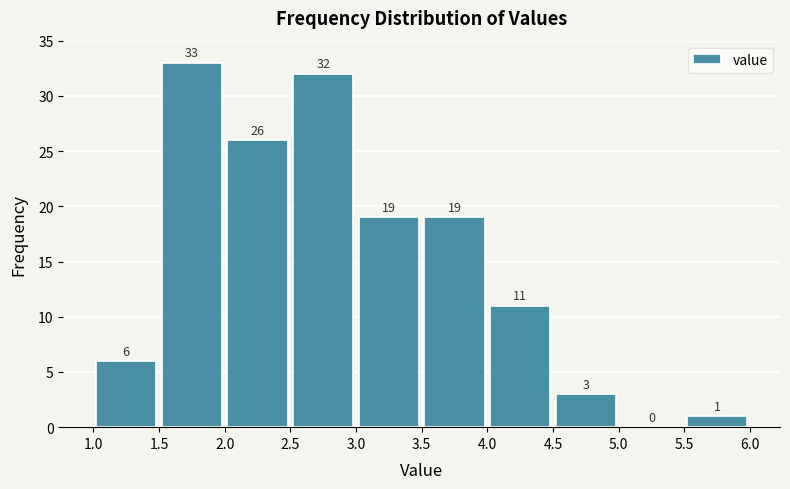

Reading left to right, transcribe this chart: for each bar, give the range it covers on the x-axis and its height.

1.0 to 1.5: 6
1.5 to 2.0: 33
2.0 to 2.5: 26
2.5 to 3.0: 32
3.0 to 3.5: 19
3.5 to 4.0: 19
4.0 to 4.5: 11
4.5 to 5.0: 3
5.0 to 5.5: 0
5.5 to 6.0: 1